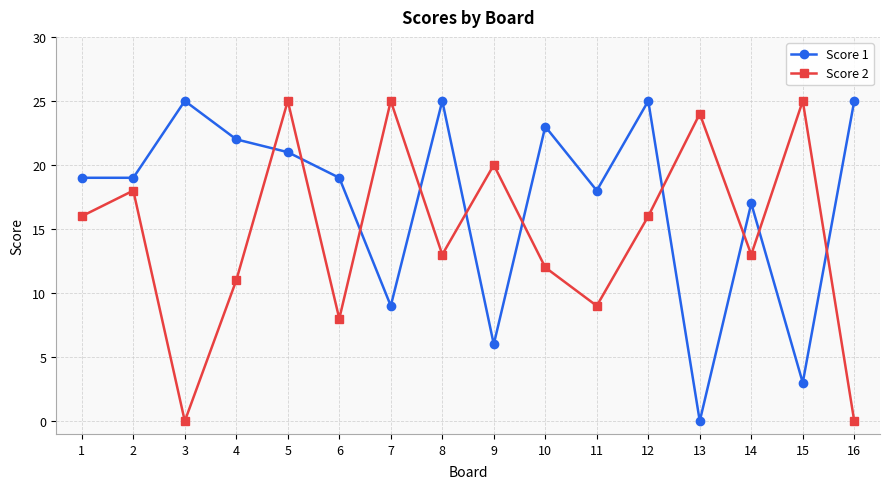

How many intersections are there between Score 2 and Score 1?

10